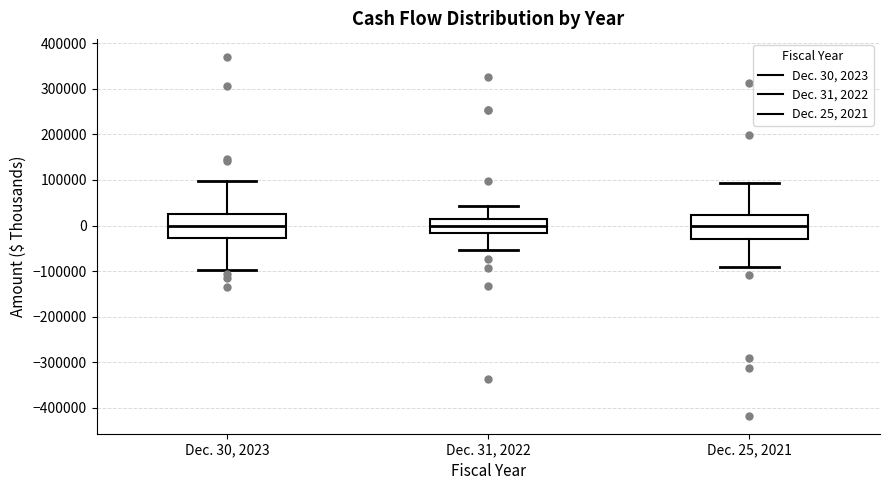

Where does the median line of the box for Dec. 25, 2021 sit on the y-axis? The values are not printed on the chart, so give them approximately, as read against the axis.

0